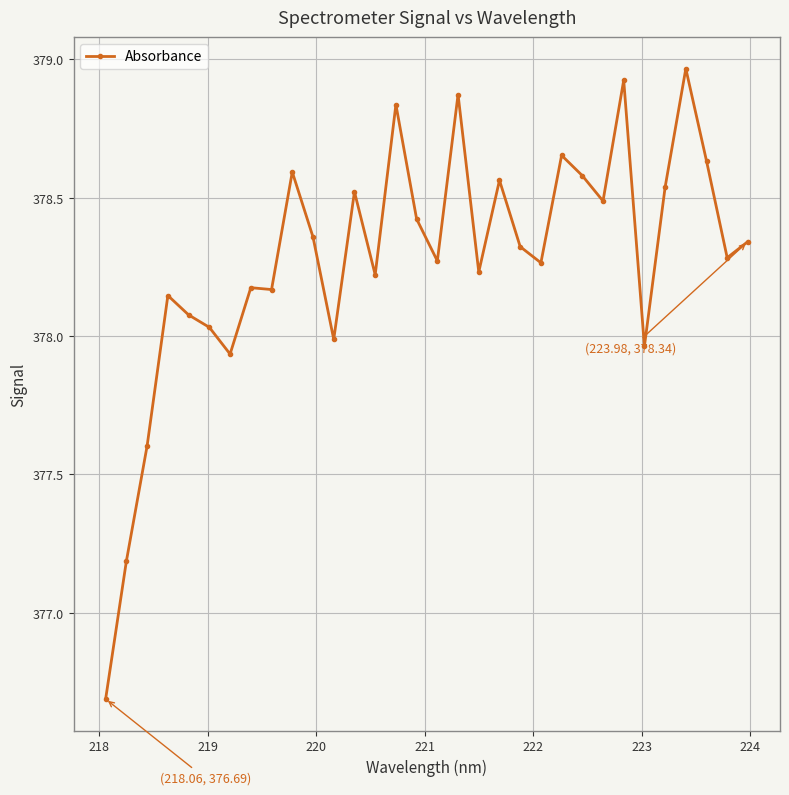

True or false: the data has more than 1 interior local peaks.

True